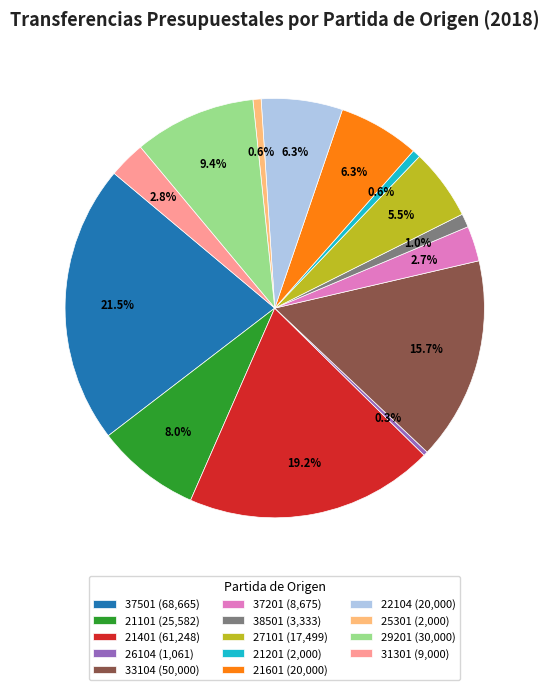

To the nearest percent, what is the difference between the 31301 and 33104 slice percentages?

13%